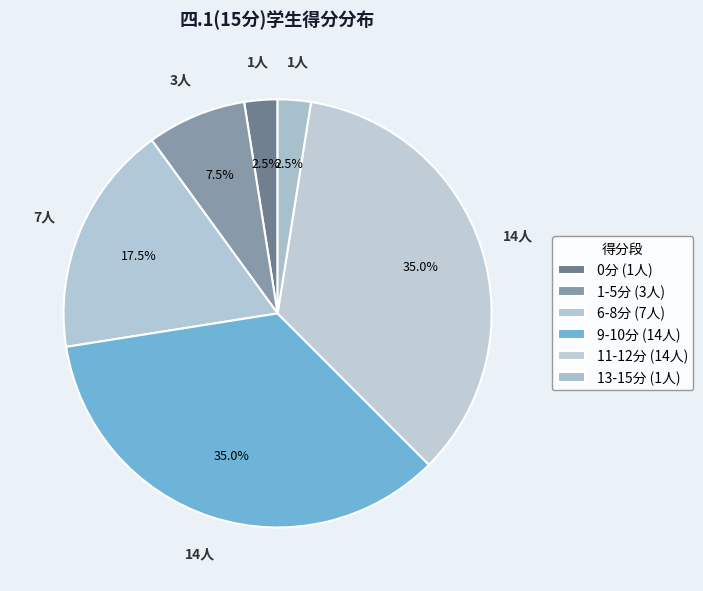

How many segments does this pie chart have?

6